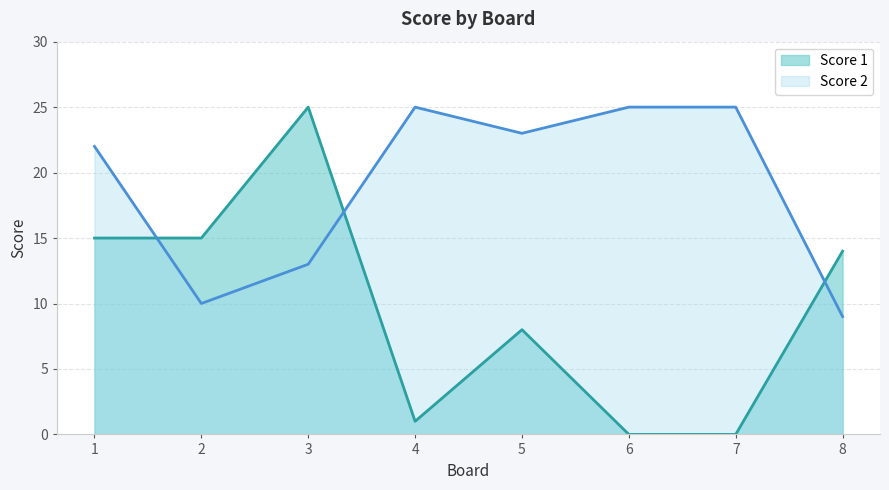

The value of Score 1 at 6 is -16. True or false?

False